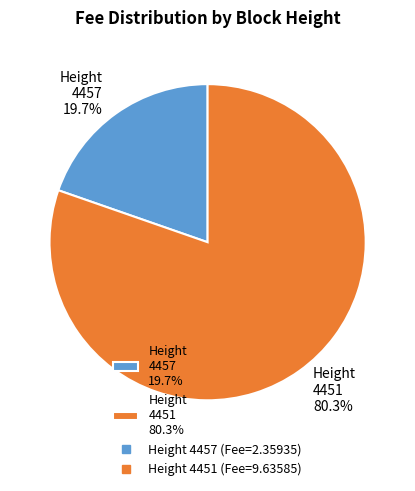

How many segments does this pie chart have?

2